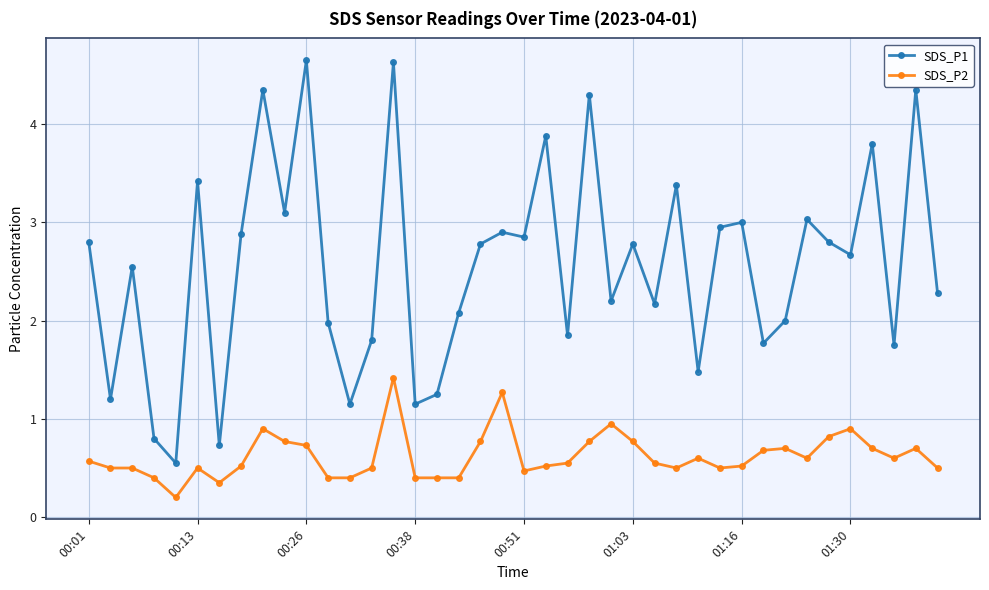

What is the average value of the SDS_P1 series?

2.6